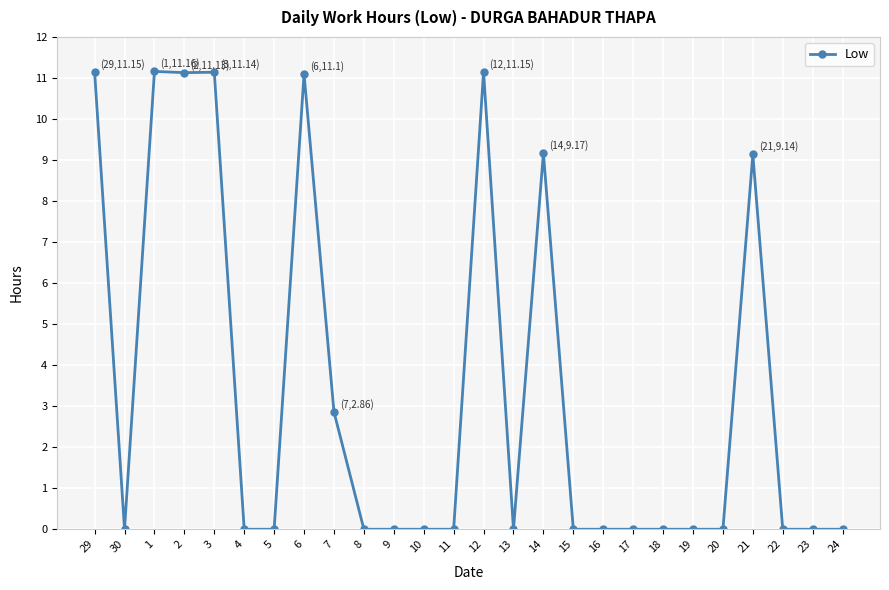

Which has a higher value, 19 or 12?

12